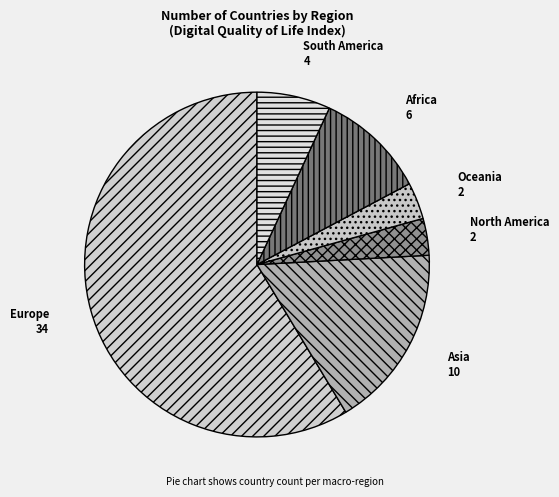

How many slices are in this pie chart?

6